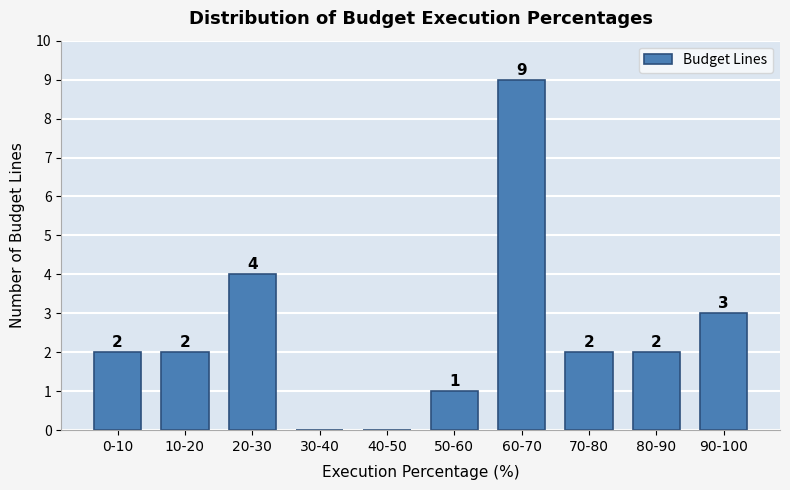

Reading right to left, transcribe all the data shown in this chart.

90-100=3	80-90=2	70-80=2	60-70=9	50-60=1	40-50=0	30-40=0	20-30=4	10-20=2	0-10=2